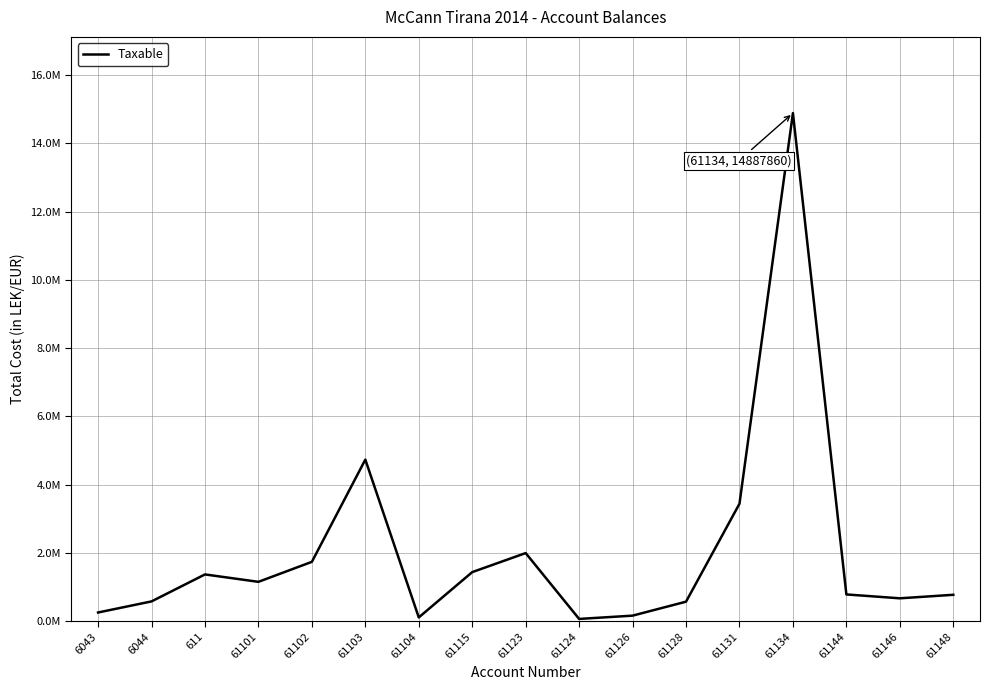

Rank the categories by value from lowest to highest.

61124, 61104, 61126, 6043, 61128, 6044, 61146, 61148, 61144, 61101, 611, 61115, 61102, 61123, 61131, 61103, 61134